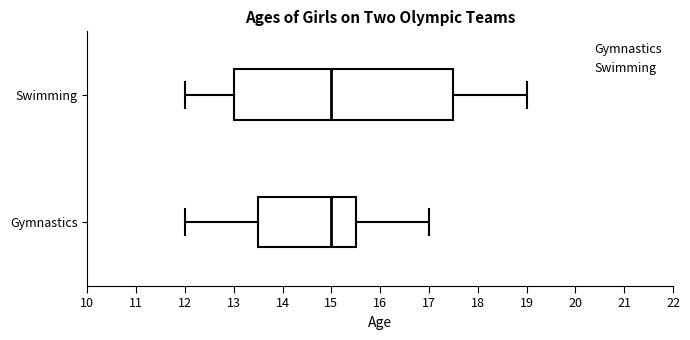

Reading bottom to top, transcribe this box plot: for each box, give where its median line is, the range the box spans, and where its two whiskers end, as read against the x-axis. The values are not printed on the chart, so give them approximately, as read against the axis.

Gymnastics: median 15.0, box 13.5 to 15.5, whiskers 12.0 to 17.0
Swimming: median 15.0, box 13.0 to 17.5, whiskers 12.0 to 19.0